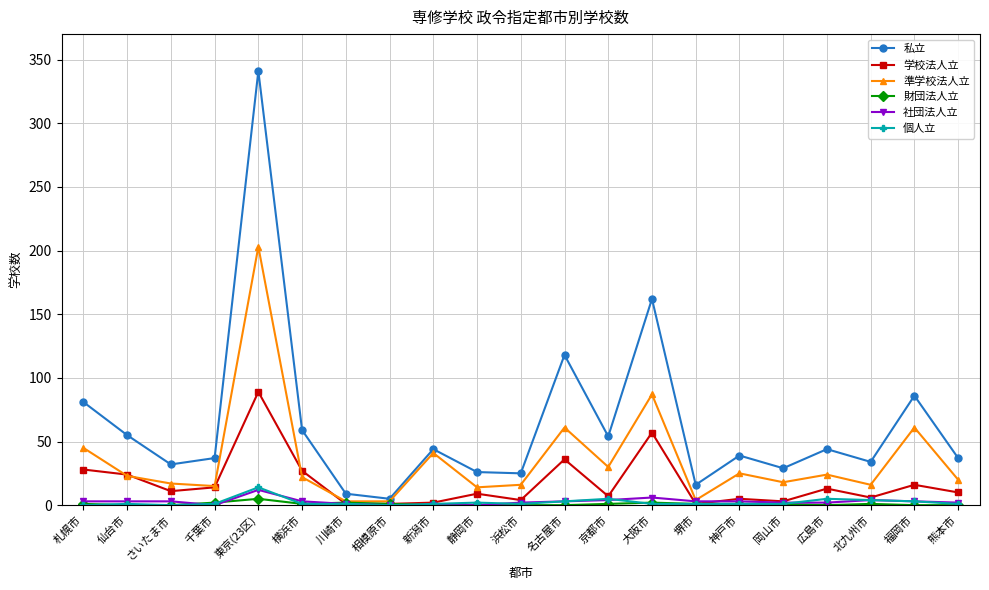

True or false: 財団法人立 has more than 0 interior local peaks.

True